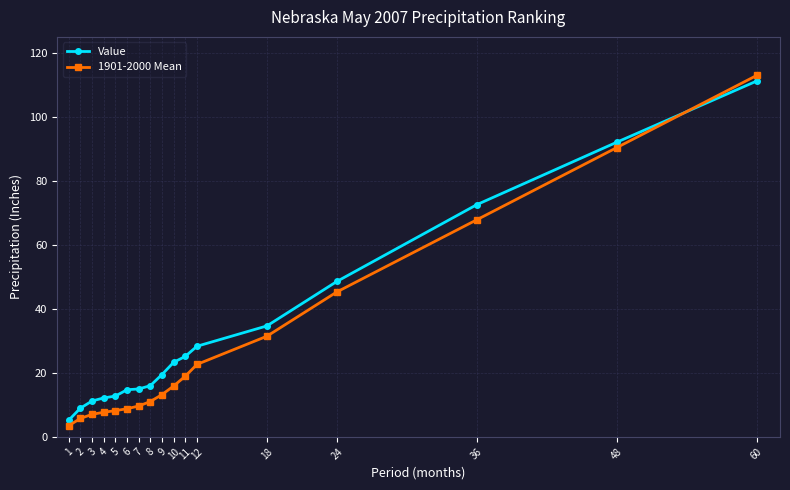

What is the sum of all 1901-2000 Mean values?

480.3